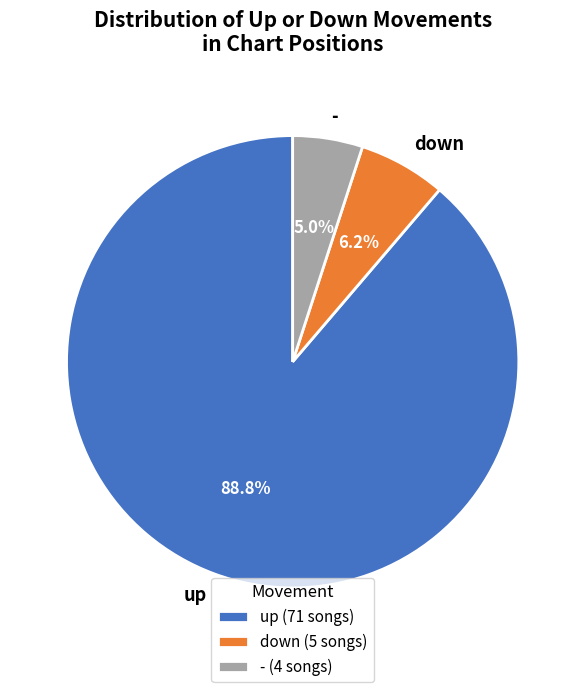

What percentage is the - slice, to the nearest percent?

5%